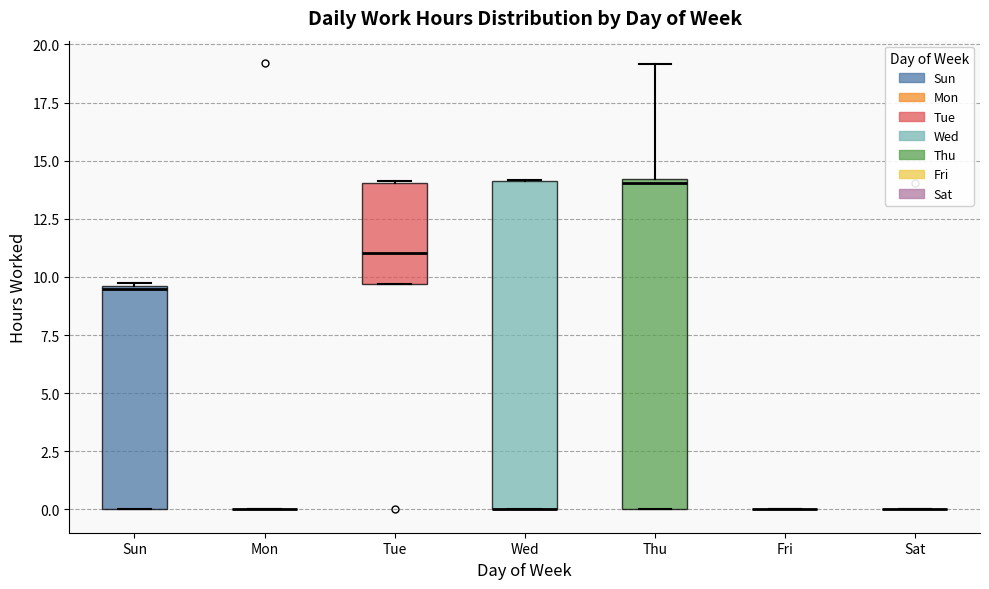

Reading left to right, transcribe this box plot: for each box, give where its median line is, the range the box spans, and where its two whiskers end, as read against the y-axis. The values are not printed on the chart, so give them approximately, as read against the axis.

Sun: median 9.5, box 0.0 to 9.5, whiskers 0.0 to 9.5
Mon: box collapsed to a line at 0.0, whiskers 0.0 to 0.0
Tue: median 11.0, box 9.5 to 14.0, whiskers 9.5 to 14.0
Wed: median 0.0 (drawn on the box's lower edge), box 0.0 to 14.0, whiskers 0.0 to 14.0
Thu: median 14.0 (just below the box's upper edge), box 0.0 to 14.0, whiskers 0.0 to 19.0
Fri: box collapsed to a line at 0.0, whiskers 0.0 to 0.0
Sat: box collapsed to a line at 0.0, whiskers 0.0 to 0.0